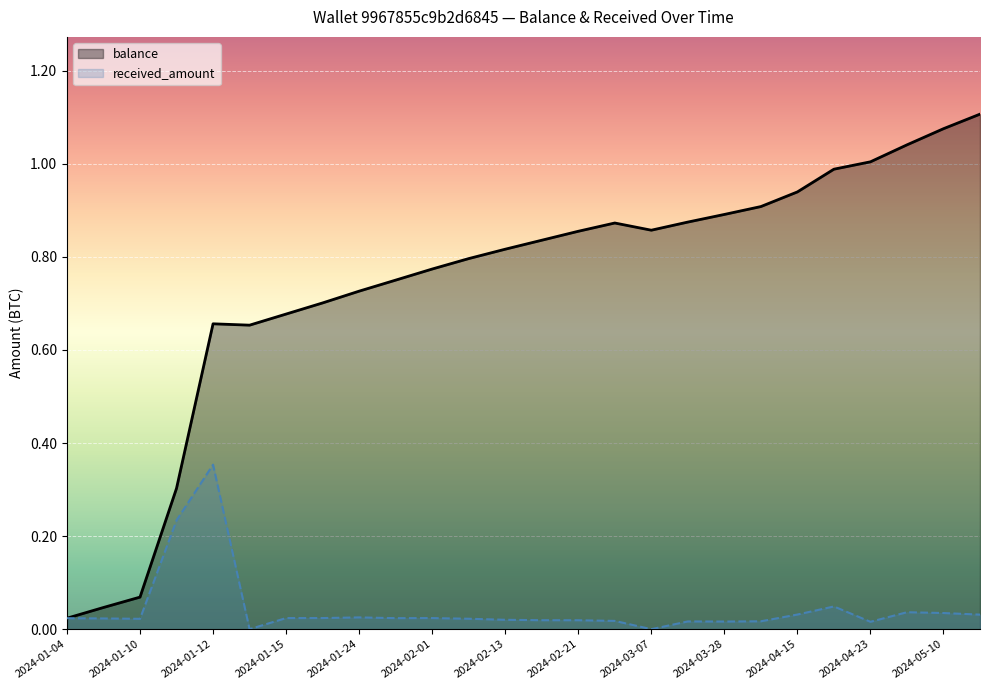

Reading right to left, what are all the values shown in this chart?

balance: 1.1	1.1	1.0	1.0	1.0	0.9	0.9	0.9	0.9	0.9	0.9	0.9	0.8	0.8	0.8	0.8	0.8	0.7	0.7	0.7	0.7	0.7	0.3	0.1	0.0	0.0
received_amount: 0.0	0.0	0.0	0.0	0.0	0.0	0.0	0.0	0.0	0.0	0.0	0.0	0.0	0.0	0.0	0.0	0.0	0.0	0.0	0.0	0.0	0.4	0.2	0.0	0.0	0.0